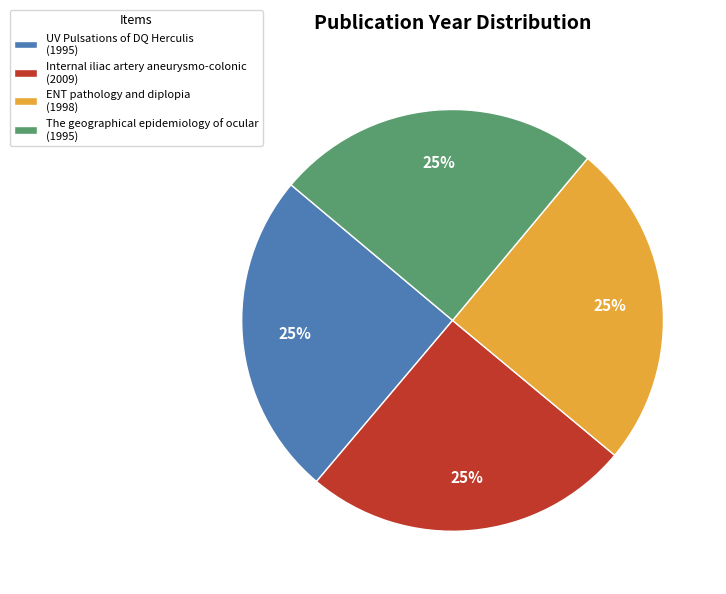

Count the number of slices in the pie.

4